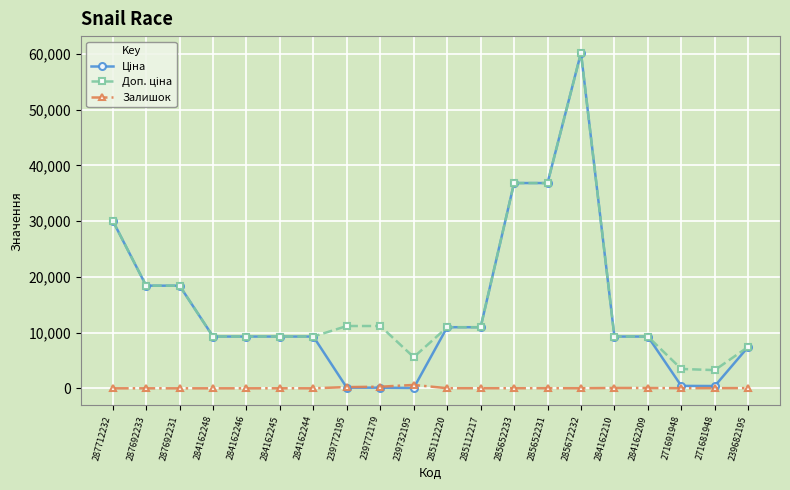

At which category is the sum across all series the highest?

285672232